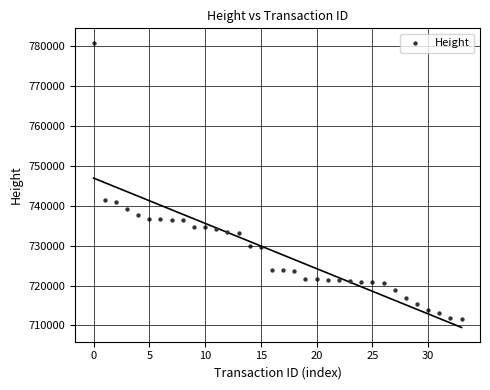

What is the range of Y values (max minus min)?

69244